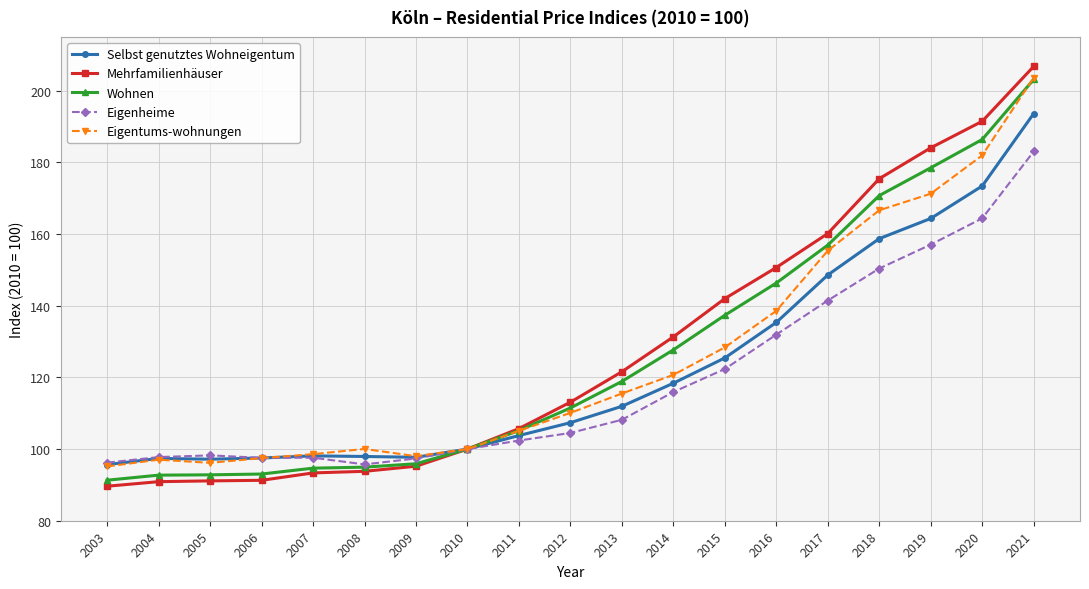

Is it true that Mehrfamilienhäuser equals 49.4 at 2020?

False